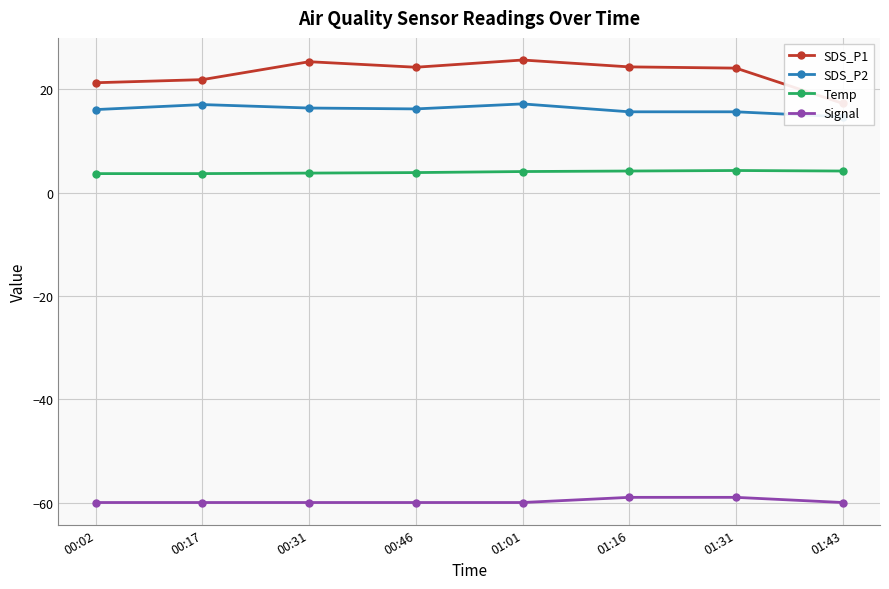

Is it true that Temp equals 6.5 at 00:02?

False